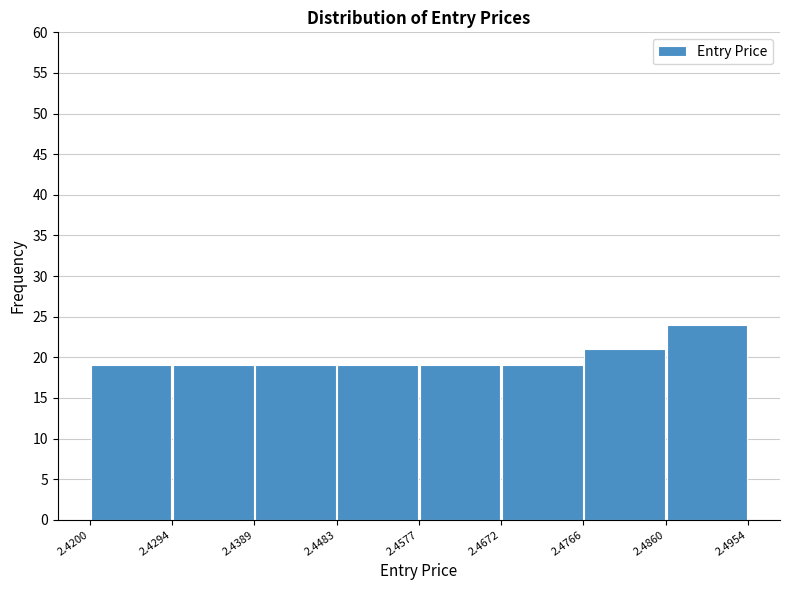

Reading left to right, transcribe this chart: for each bar, give the range it covers on the x-axis and its height. The values are not printed on the chart, so give them approximately, as read against the axis.

2.4200 to 2.4294: 19
2.4294 to 2.4389: 19
2.4389 to 2.4483: 19
2.4483 to 2.4577: 19
2.4577 to 2.4672: 19
2.4672 to 2.4766: 19
2.4766 to 2.4860: 21
2.4860 to 2.4954: 24